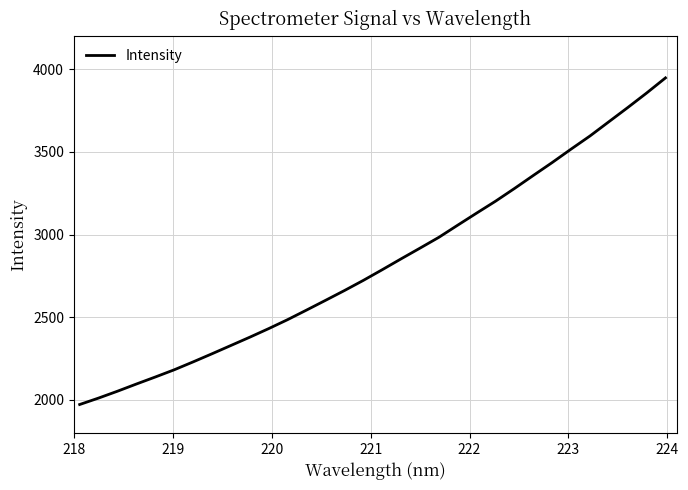

How many values are below 2787?

16